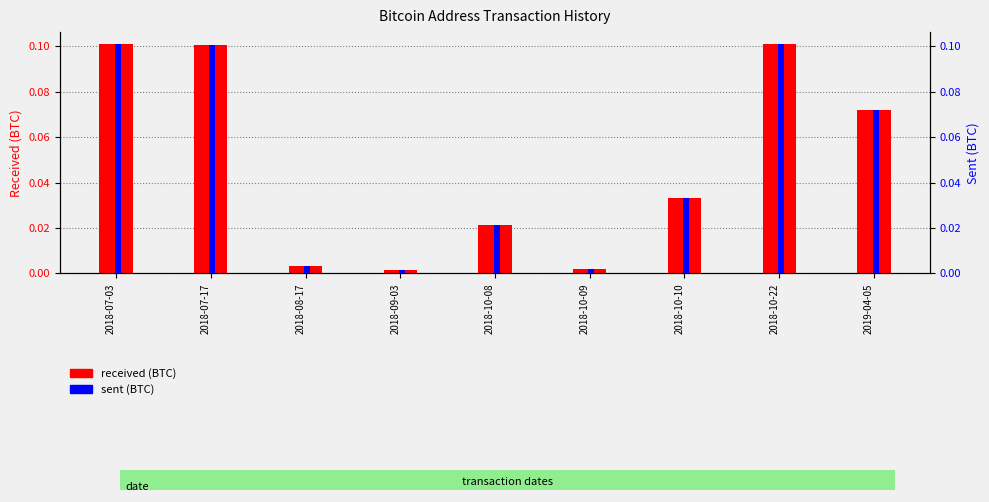

What is the label of the 9th bar from the left?

2019-04-05